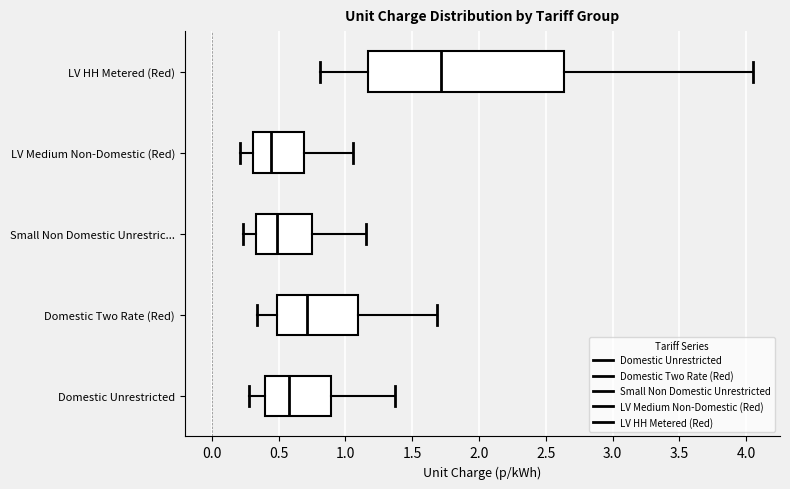

Where is the left edge of the box for LV Medium Non-Domestic (Red) on the x-axis? The values are not printed on the chart, so give them approximately, as read against the axis.

0.30